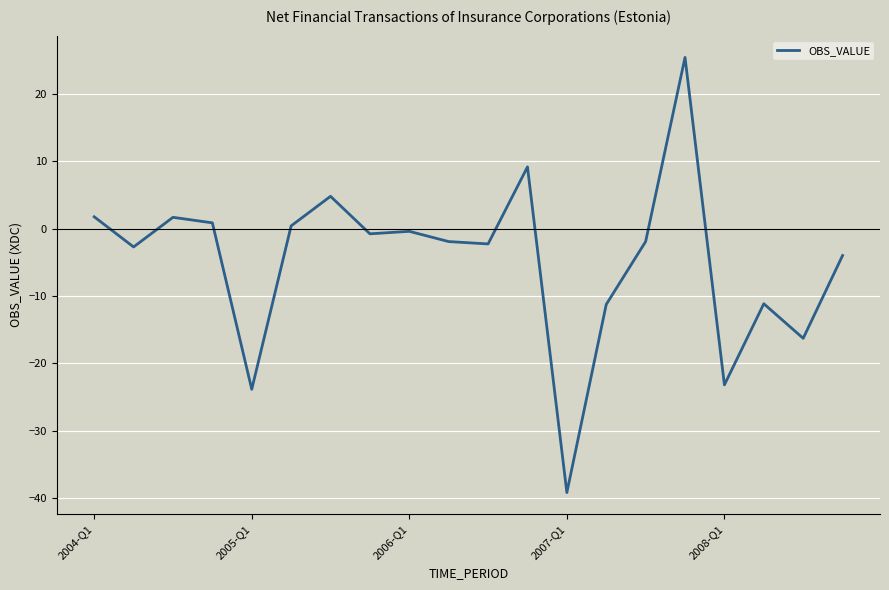

What is the minimum value shown in the chart?

-39.2